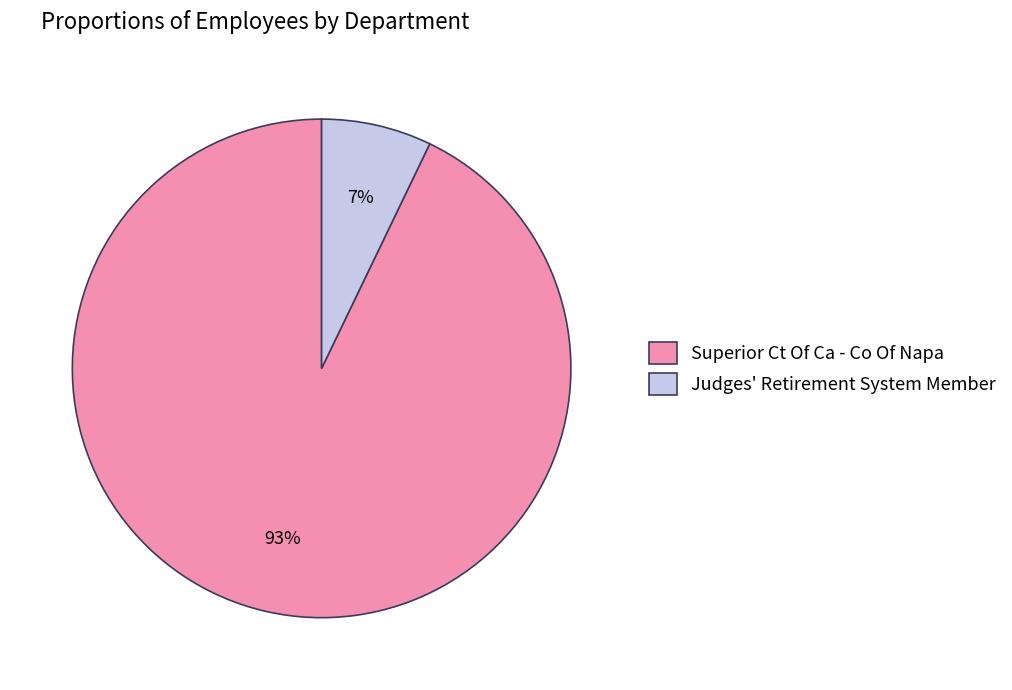

How many segments does this pie chart have?

2